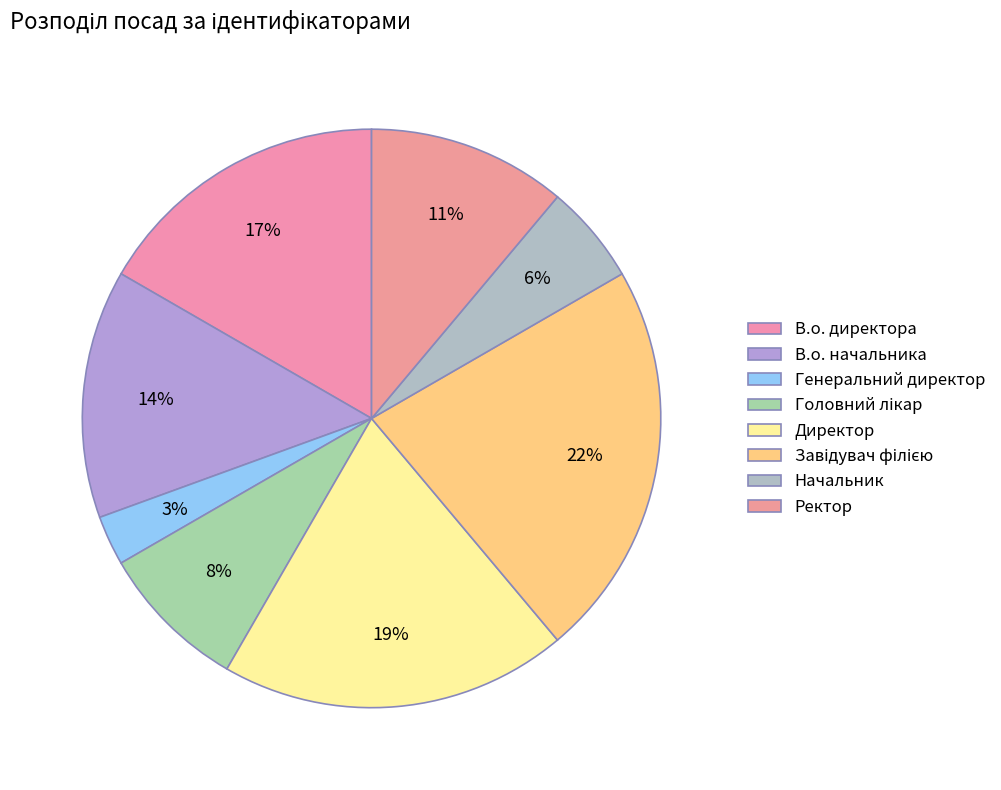

Is there any slice that represents more than half of the pie?

No